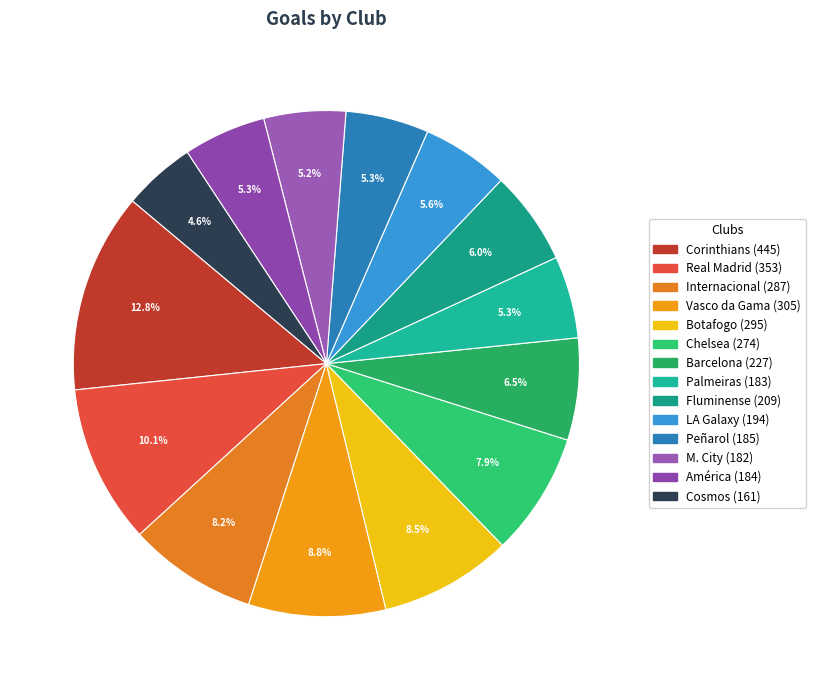

To the nearest percent, what is the difference between the largest and smallest slice percentages?

8%